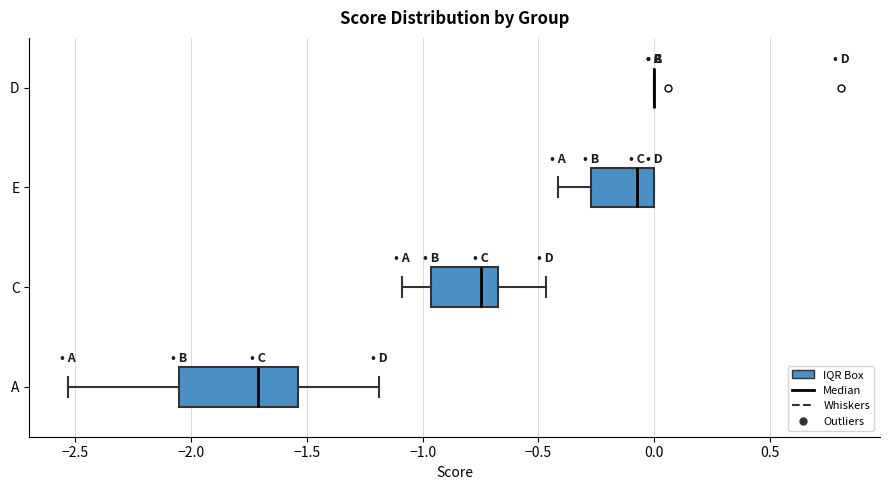

Reading bottom to top, transcribe this box plot: for each box, give where its median line is, the range the box spans, and where its two whiskers end, as read against the x-axis. The values are not printed on the chart, so give them approximately, as read against the axis.

A: median -1.70, box -2.05 to -1.55, whiskers -2.55 to -1.20
C: median -0.75, box -0.95 to -0.65, whiskers -1.10 to -0.45
E: median -0.05, box -0.25 to 0.00, whiskers -0.40 to 0.00
D: box collapsed to a line at 0.00, whiskers 0.00 to 0.00